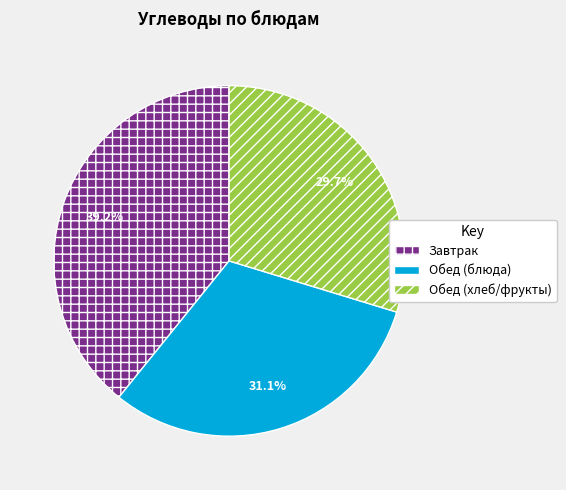

Does Обед (блюда) account for over 50% of the chart?

No